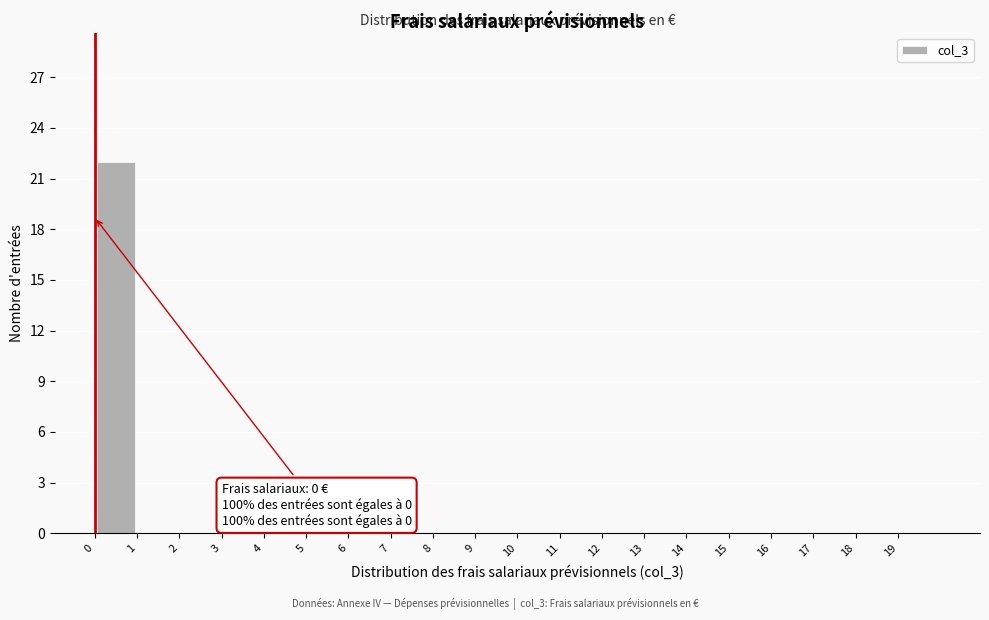

Over which range of the x-axis is the bar tallest?

0 to 1